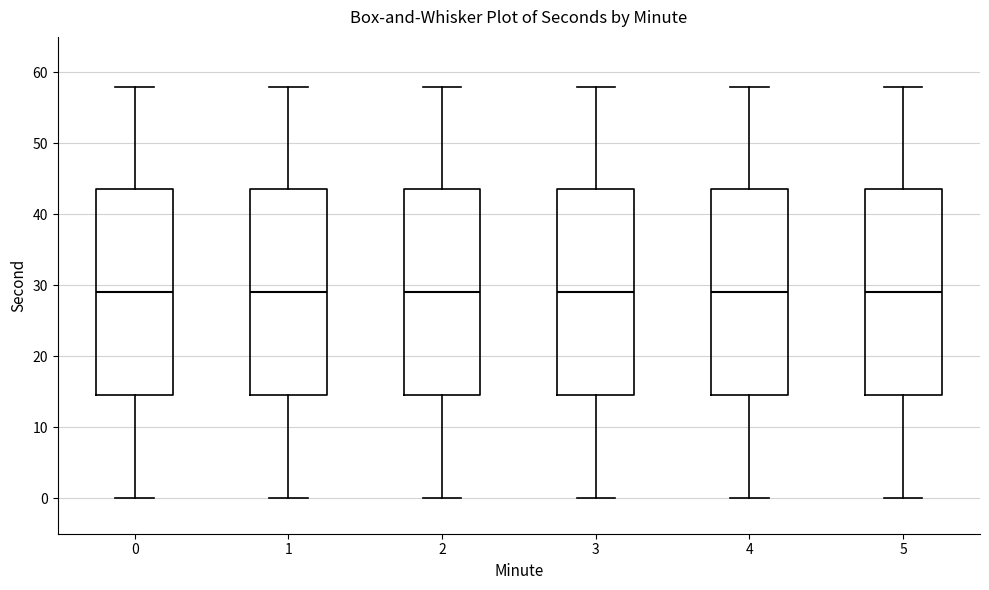

Reading left to right, read every box against the y-axis: the position of its median line, the range the box covers, and the ends of its whiskers. The values are not printed on the chart, so give them approximately, as read against the axis.

0: median 29, box 15 to 44, whiskers 0 to 58
1: median 29, box 15 to 44, whiskers 0 to 58
2: median 29, box 15 to 44, whiskers 0 to 58
3: median 29, box 15 to 44, whiskers 0 to 58
4: median 29, box 15 to 44, whiskers 0 to 58
5: median 29, box 15 to 44, whiskers 0 to 58